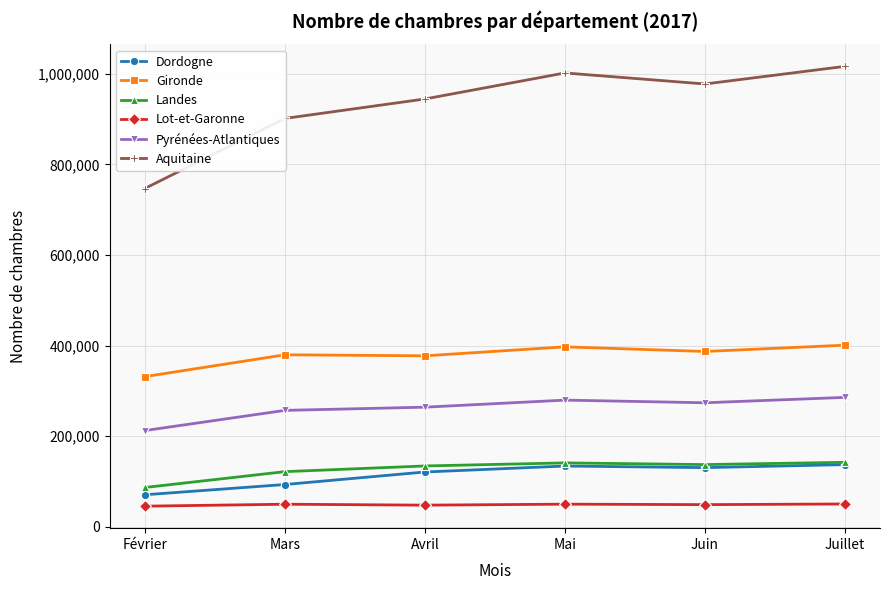

Between Février and Juillet, which series saw the biggest shift?

Aquitaine